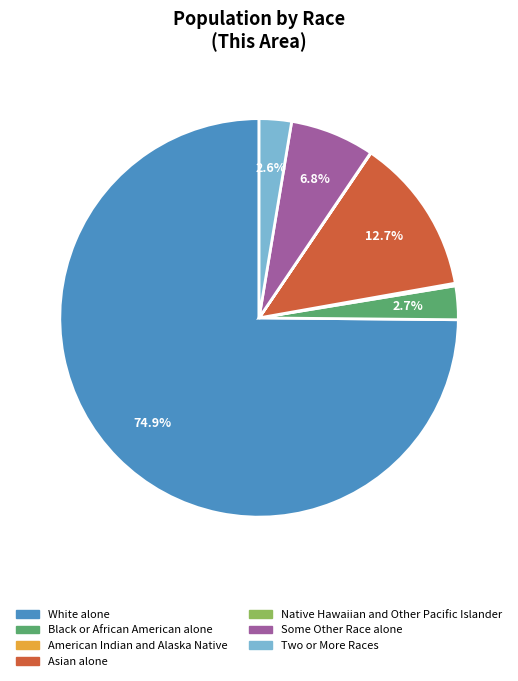

Which category has the biggest portion of the pie?

White alone